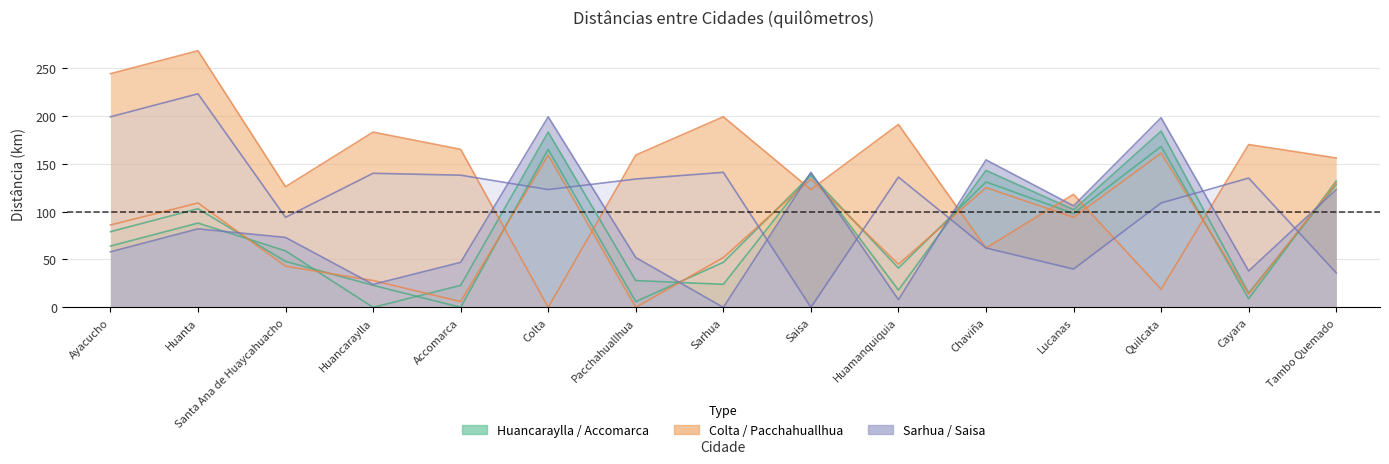

Between Huancaraylla and Cayara, which series saw the biggest shift?

Huancaraylla